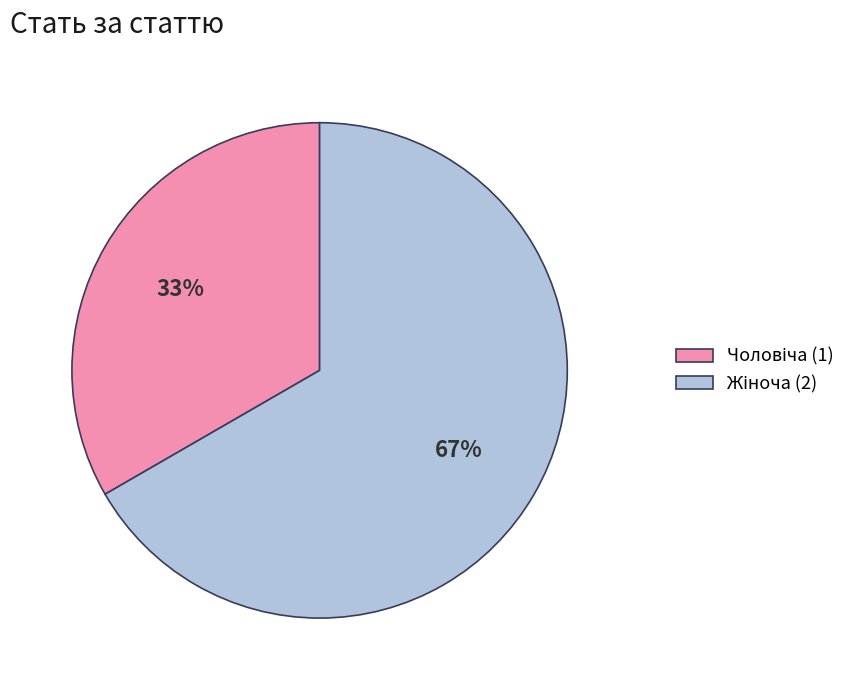

How many segments does this pie chart have?

2